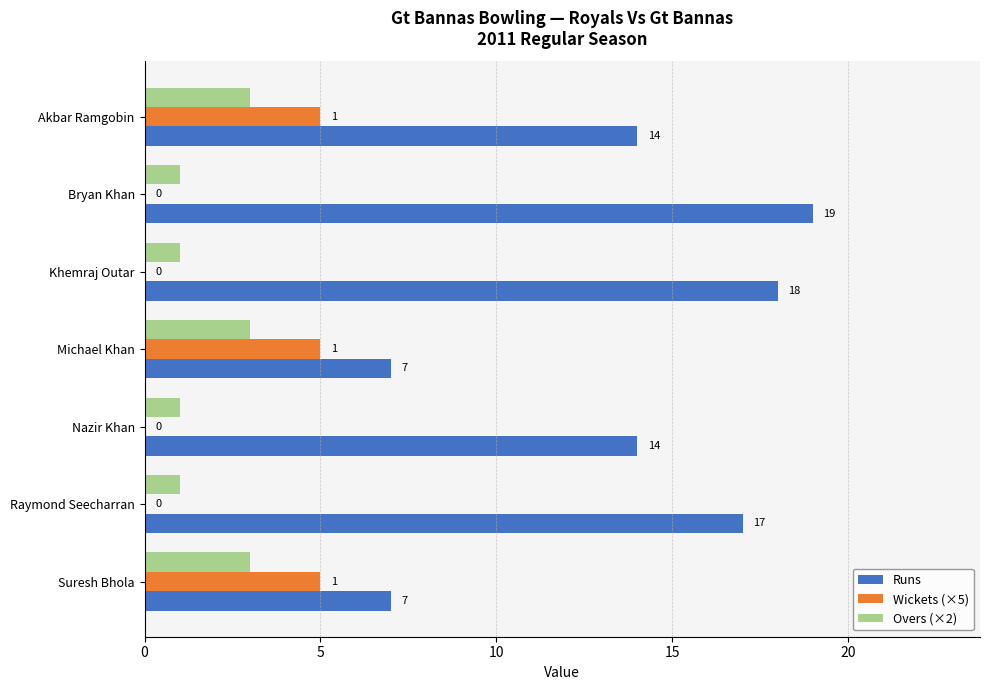

What is the maximum value for Overs (×2)?

3